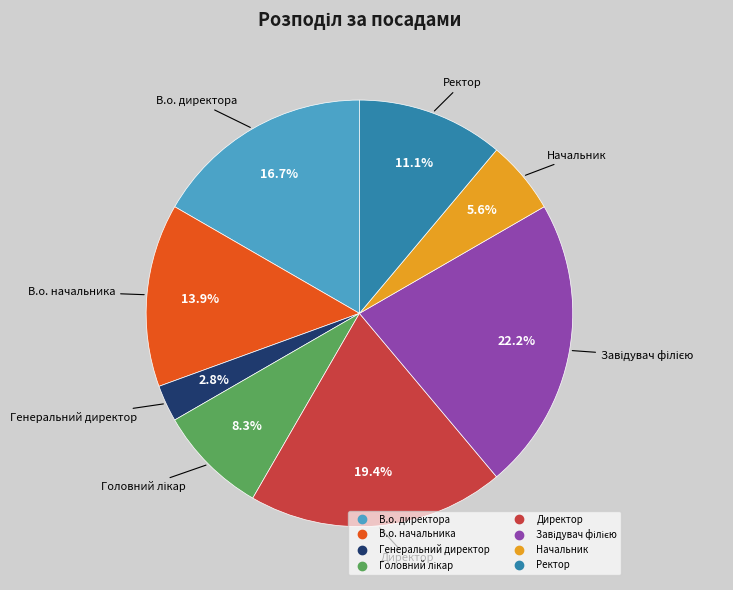

To the nearest percent, what is the average slice percentage?

12%